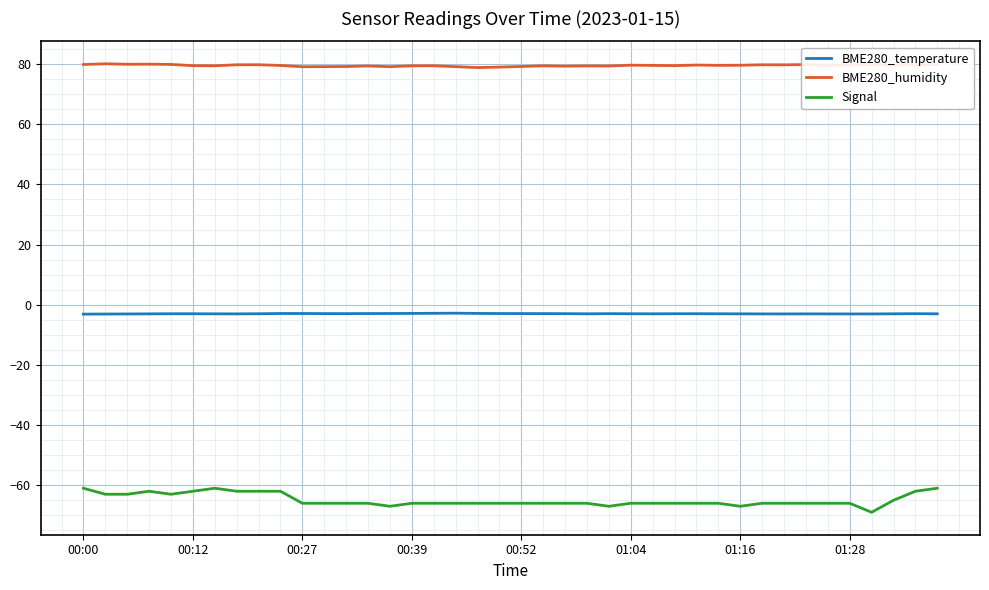

Which series has the largest total across all categories?

BME280_humidity